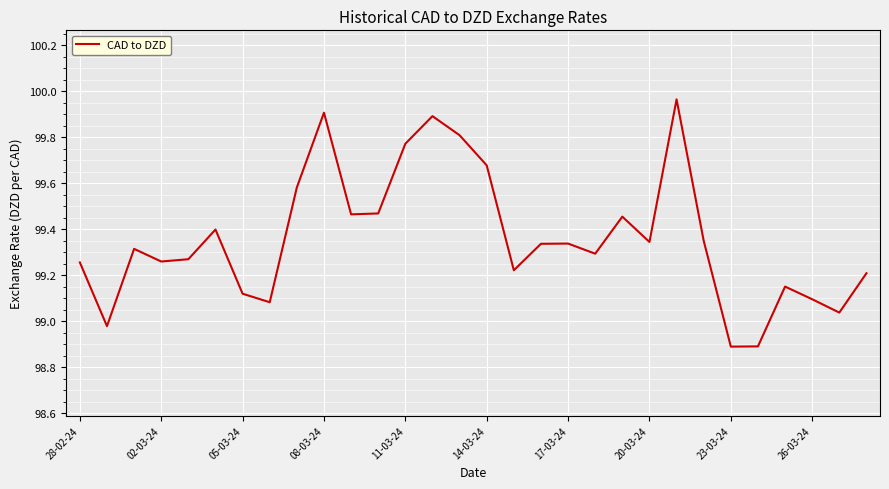

What is the difference between the maximum and minimum values?

1.1